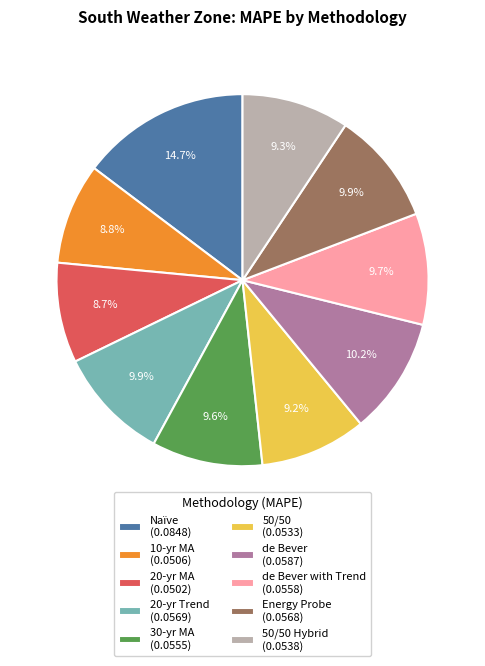

Does any single category account for the majority?

No